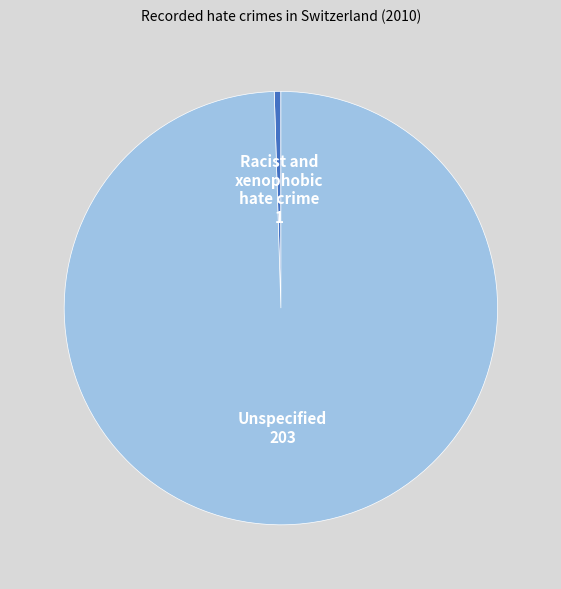

Does any single category account for the majority?

Yes